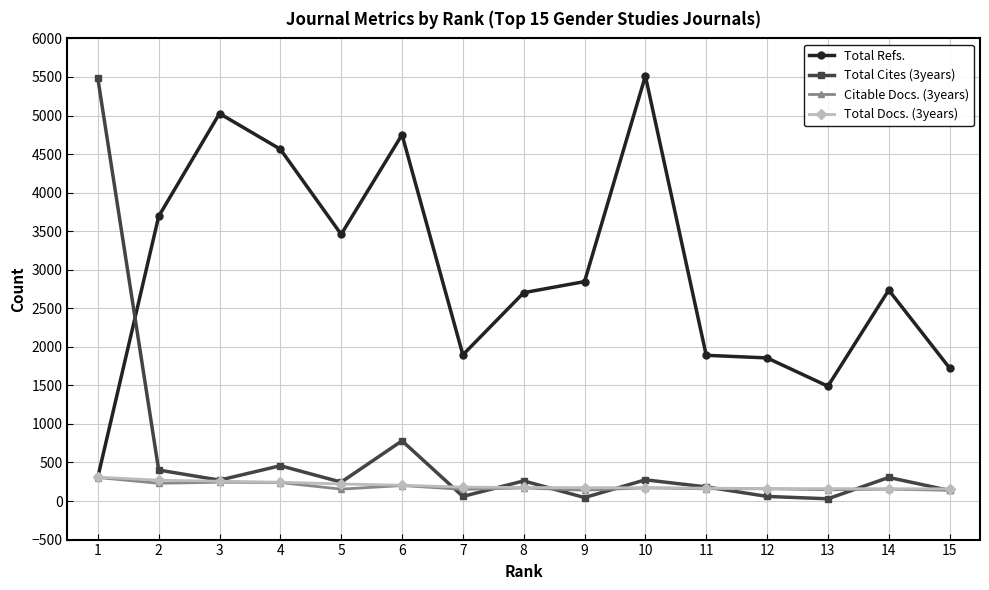

What is the value of the Total Refs. point at the 10th from the left?

5513